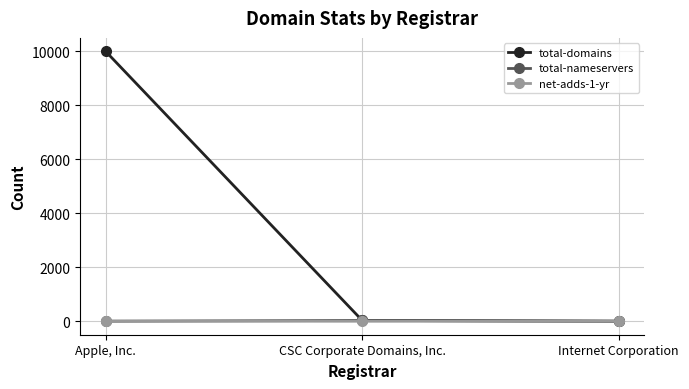

Is this an area chart (filled region under the line)?

No